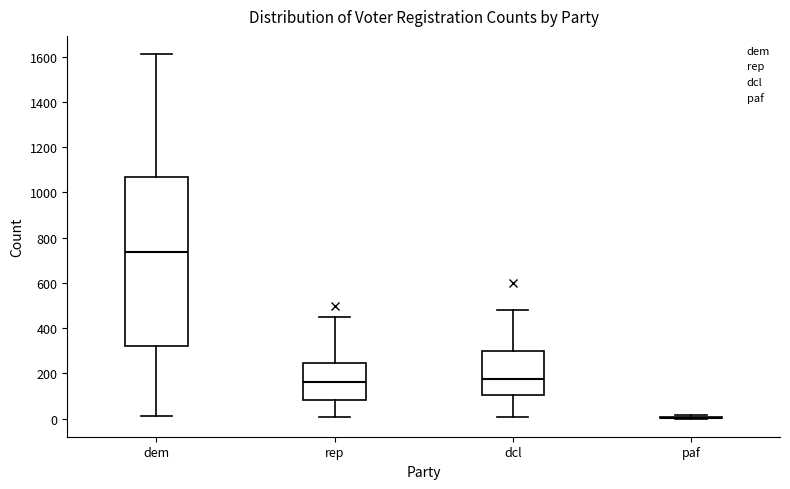

Reading left to right, transcribe this box plot: for each box, give where its median line is, the range the box spans, and where its two whiskers end, as read against the y-axis. The values are not printed on the chart, so give them approximately, as read against the axis.

dem: median 740, box 320 to 1080, whiskers 20 to 1620
rep: median 160, box 80 to 240, whiskers 0 to 460
dcl: median 180, box 100 to 300, whiskers 0 to 480
paf: box collapsed to a line at 0, whiskers 0 to 20